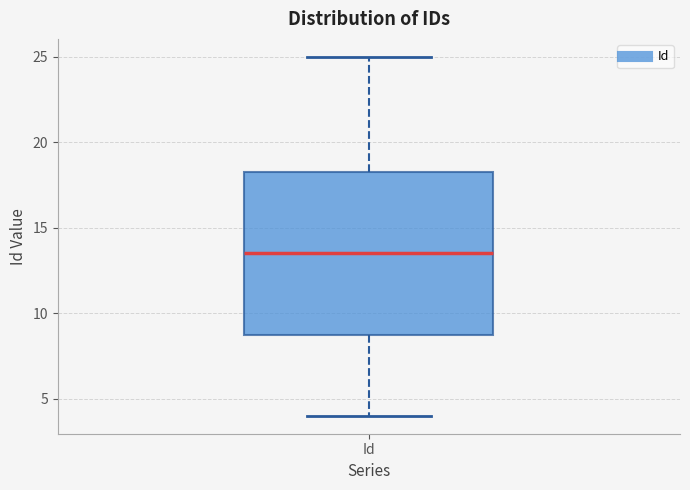

Transcribe this box plot: give where the median line is, the range the box spans, and where the two whiskers end, as read against the y-axis. The values are not printed on the chart, so give them approximately, as read against the axis.

median 13.5, box 9.0 to 18.5, whiskers 4.0 to 25.0